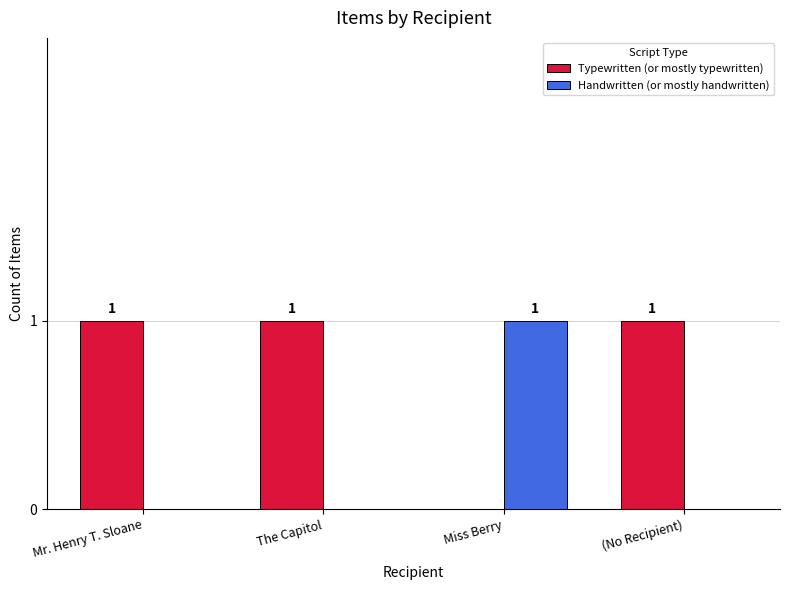

How many Typewritten (or mostly typewritten) values are between 1 and 2?

3